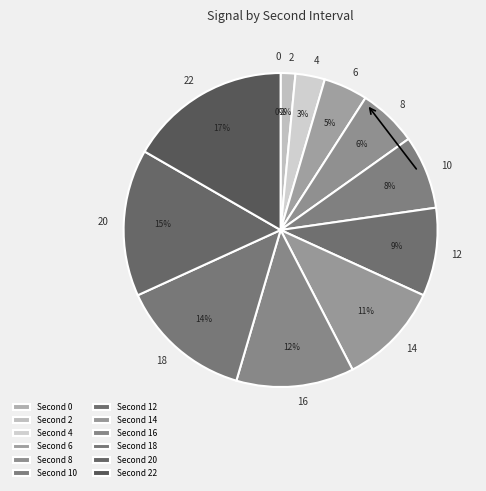

What percentage is the 14 slice, to the nearest percent?

11%